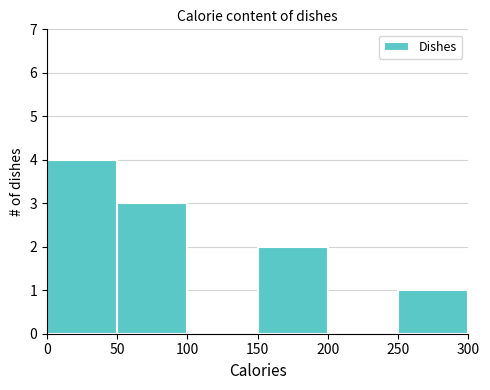

Reading left to right, transcribe this chart: for each bar, give the range it covers on the x-axis and its height. The values are not printed on the chart, so give them approximately, as read against the axis.

0 to 50: 4
50 to 100: 3
100 to 150: 0
150 to 200: 2
200 to 250: 0
250 to 300: 1